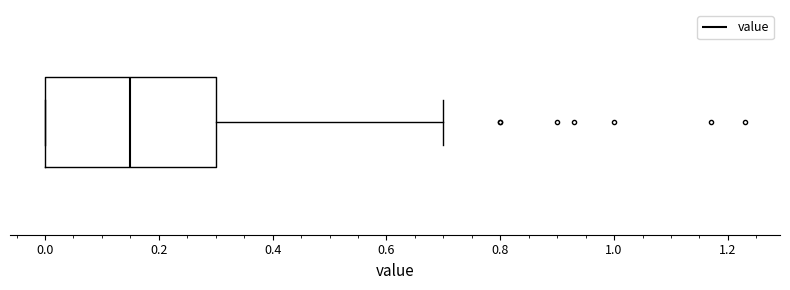

Where does the median line of the box sit on the x-axis? The values are not printed on the chart, so give them approximately, as read against the axis.

0.16